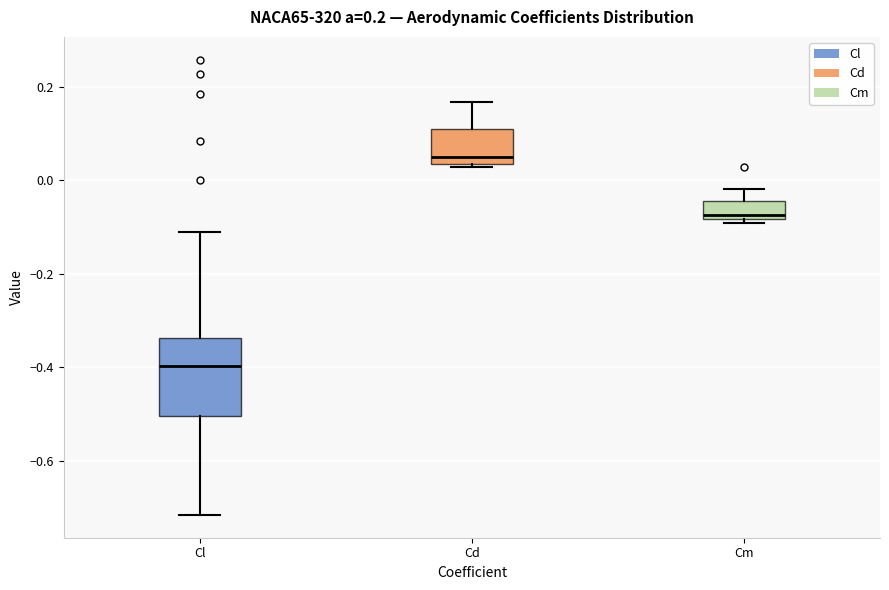

Which box is the tallest, from its lower edge to its upper edge?

Cl